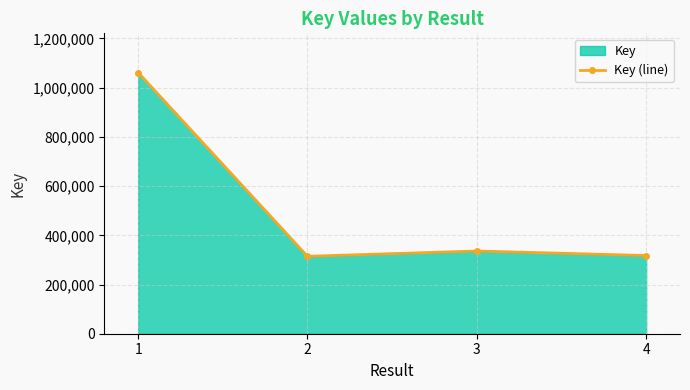

What is the greatest value displayed?

1061698